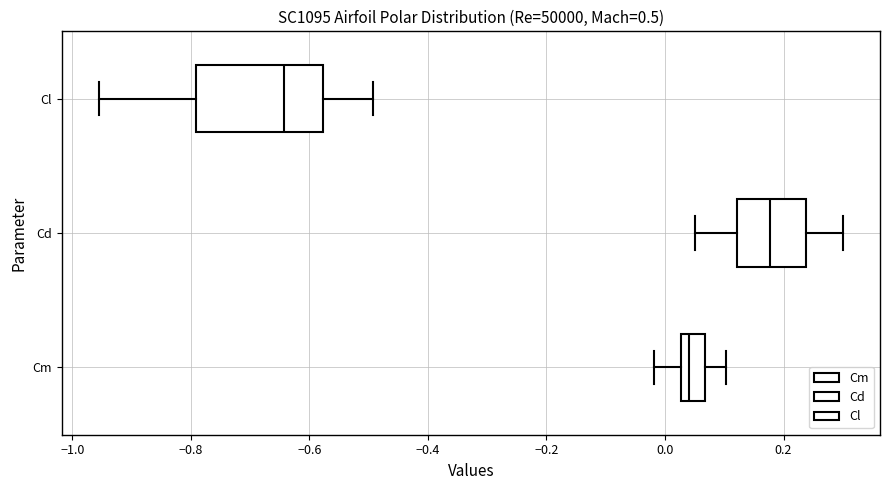

Reading bottom to top, transcribe this box plot: for each box, give where its median line is, the range the box spans, and where its two whiskers end, as read against the x-axis. The values are not printed on the chart, so give them approximately, as read against the axis.

Cm: median 0.04, box 0.02 to 0.06, whiskers -0.02 to 0.10
Cd: median 0.18, box 0.12 to 0.24, whiskers 0.06 to 0.30
Cl: median -0.64, box -0.80 to -0.58, whiskers -0.96 to -0.50